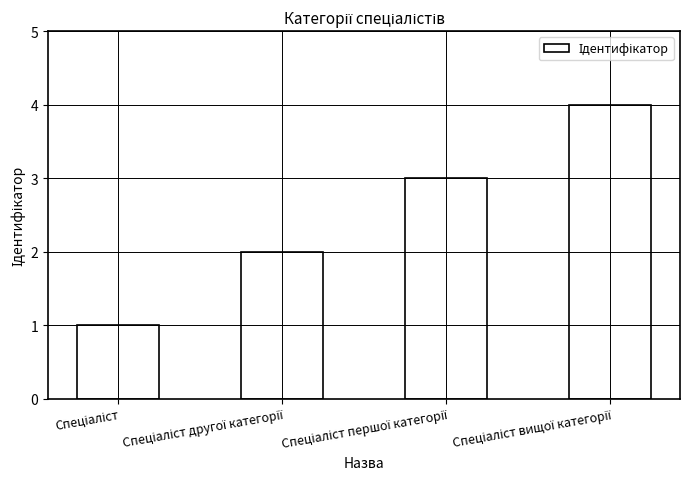

What is the difference between the maximum and minimum values?

3